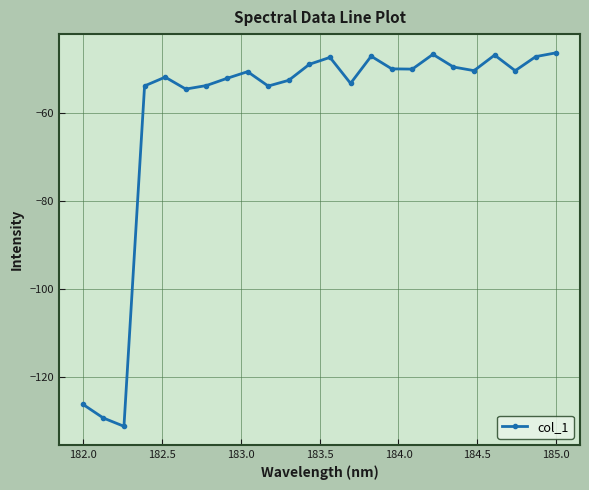

What is the value of the 8th point from the left?

-52.2